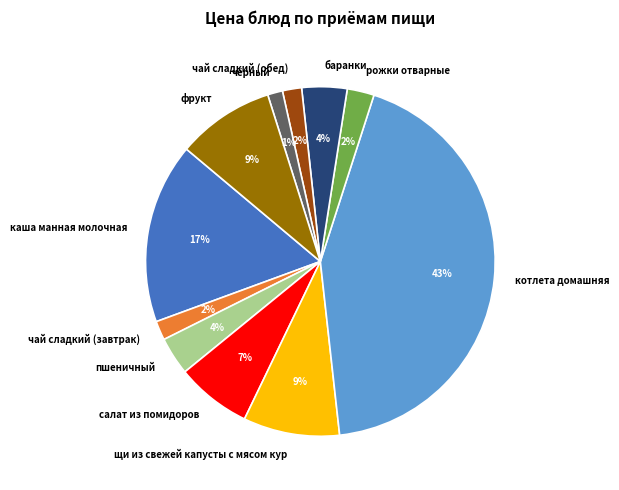

Which slice is the largest?

котлета домашняя